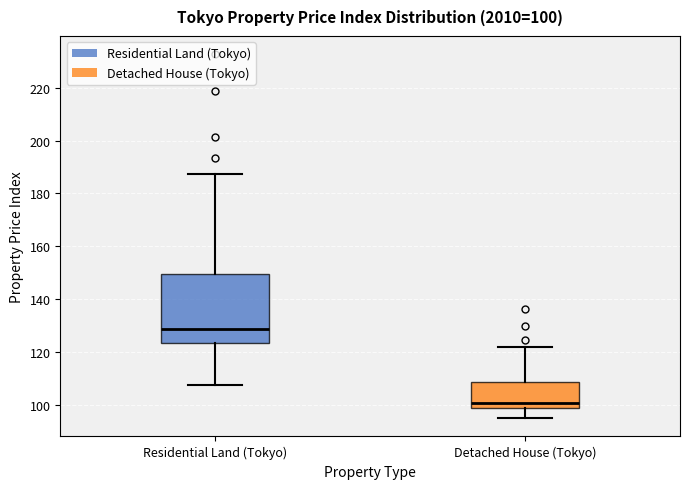

Comparing the boxes themselves (not the whiskers), which one is the tallest?

Residential Land (Tokyo)